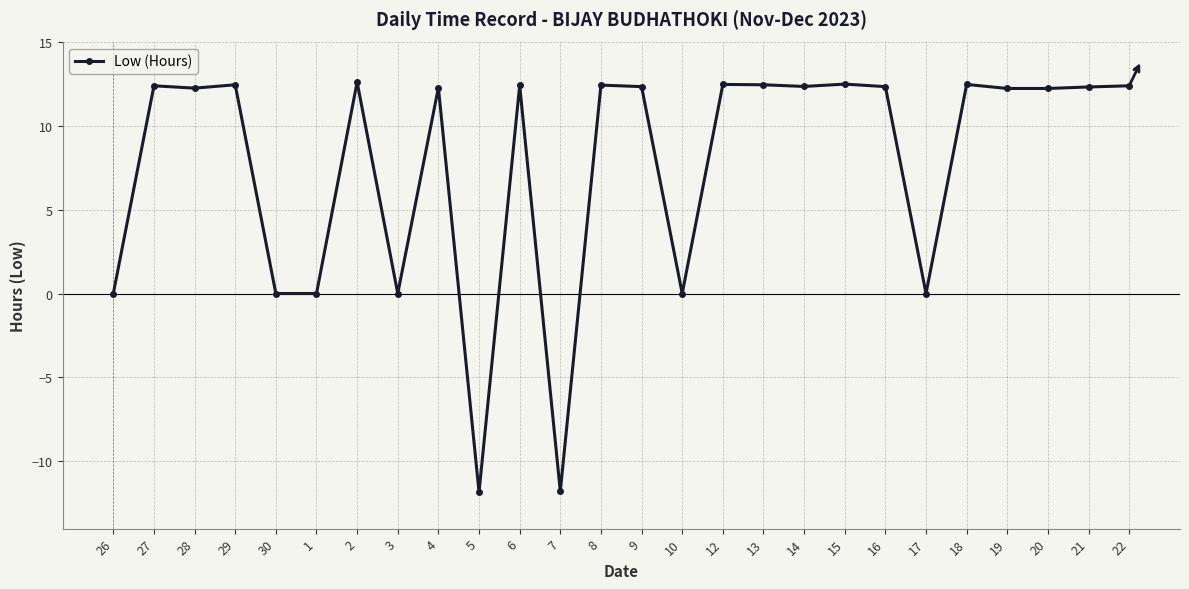

Is it true that the value at 18 is 12.4?

True